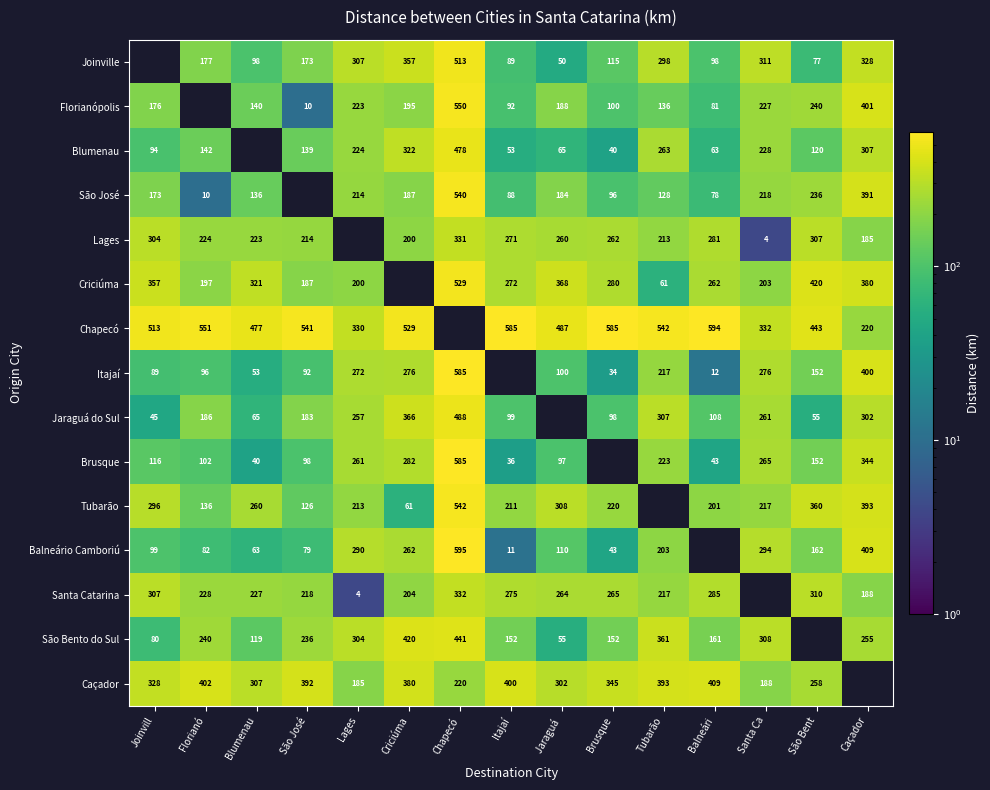

The Jaraguá do Sul series shows 307 at Tubarão. True or false?

True